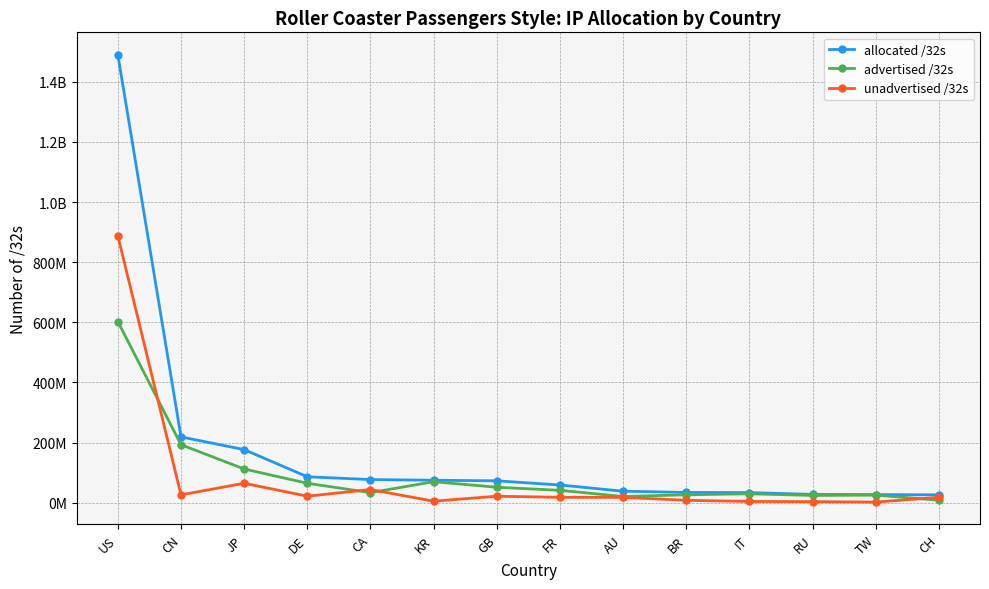

Reading left to right, list all the values displayed in this chart.

allocated /32s: 1490158848	218726912	176440832	86029624	76833024	74531328	72606040	58695328	38011392	33949184	33443648	27403976	26836992	26033896
advertised /32s: 602492512	192806400	111995265	64504320	33272064	69656664	51246144	40960512	20447700	26111616	29487616	24017152	24947968	8289801
unadvertised /32s: 887666336	25920512	64445567	21525304	43560960	4874664	21359896	17734816	17563692	7837568	3956032	3386824	1889024	17744095